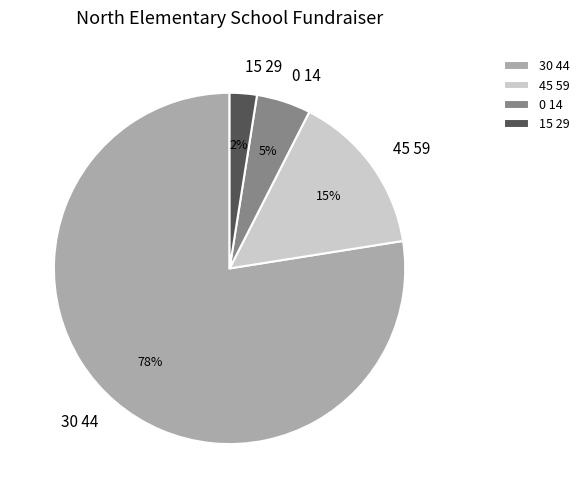

Do 15 29 and 30 44 together represent more than half of the pie?

Yes